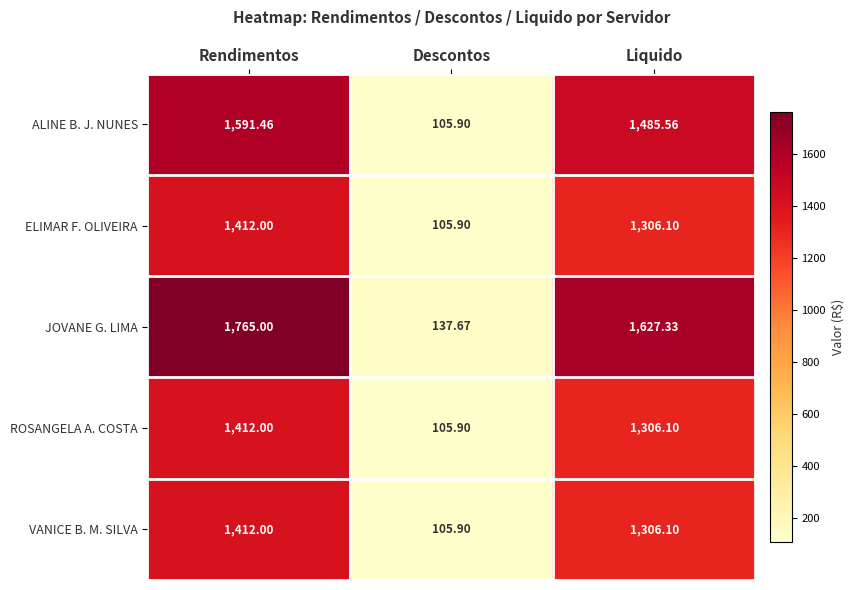

At which label is ALINE B. J. NUNES closest to 848?

Liquido